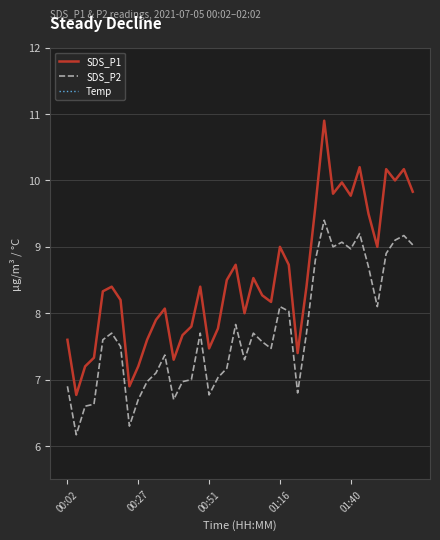

Read the Temp value at 21.

20.5